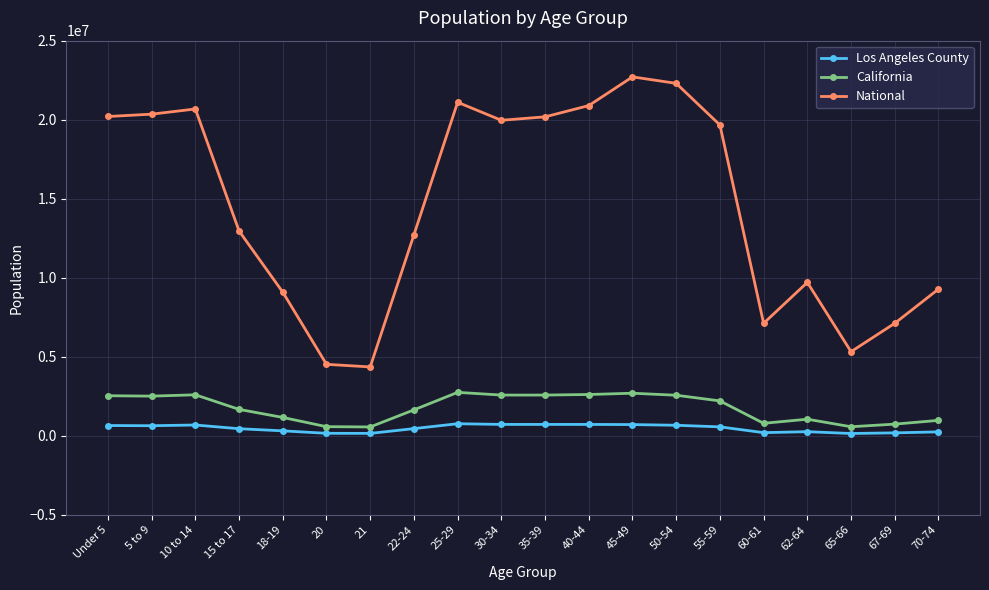

True or false: Los Angeles County has a value of 148530 at 21.

True